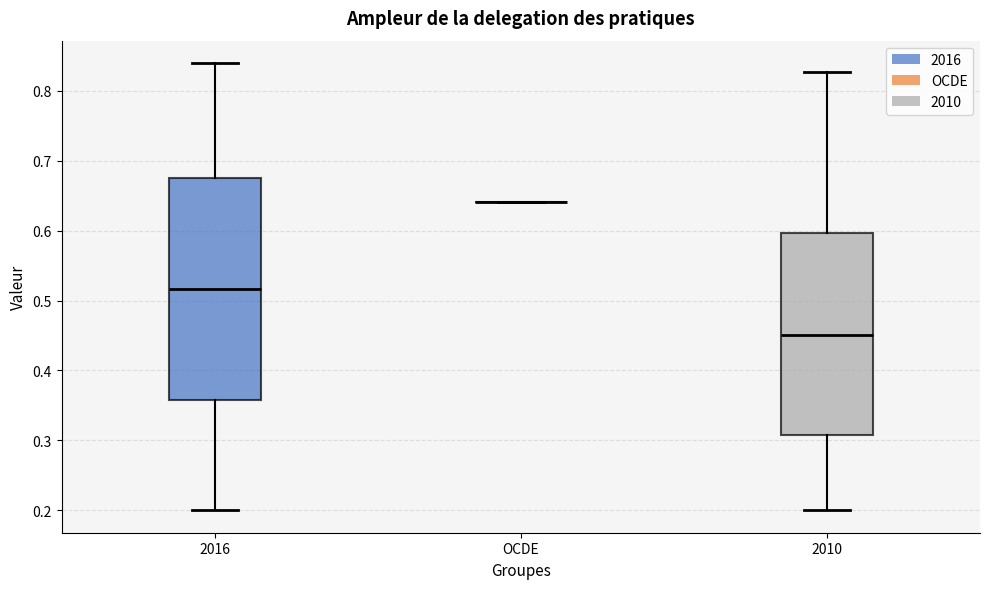

Reading left to right, transcribe this box plot: for each box, give where its median line is, the range the box spans, and where its two whiskers end, as read against the y-axis. The values are not printed on the chart, so give them approximately, as read against the axis.

2016: median 0.52, box 0.36 to 0.68, whiskers 0.20 to 0.84
OCDE: box collapsed to a line at 0.64, whiskers 0.64 to 0.64
2010: median 0.45, box 0.31 to 0.60, whiskers 0.20 to 0.83